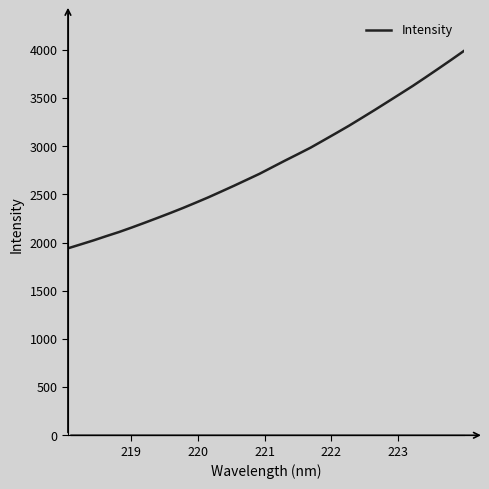

What is the smallest value displayed?

1939.9